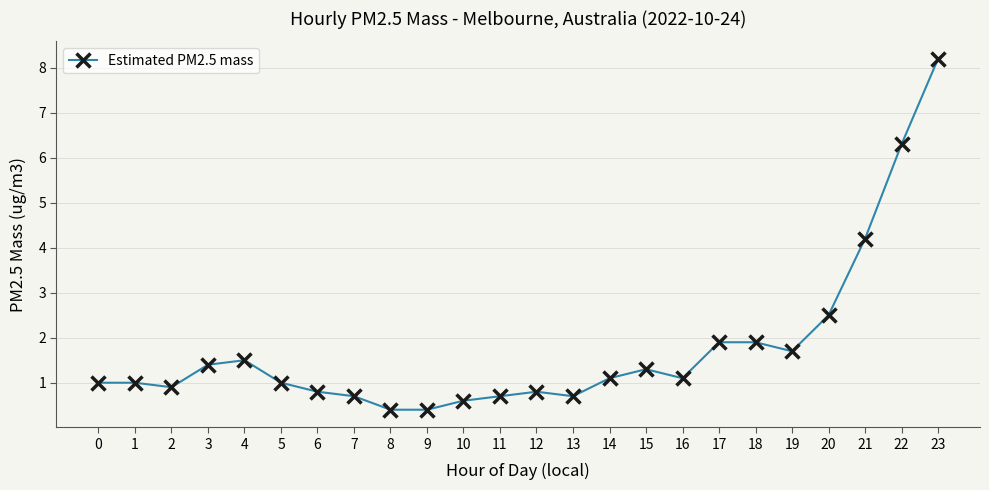

What is the difference between the values at 8 and 22?

5.9